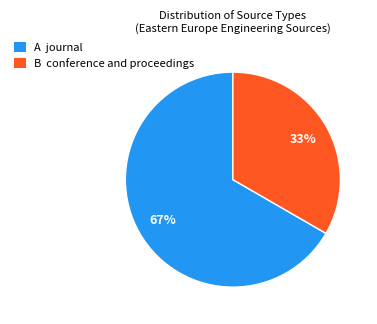

Is it true that B conference and proceedings is 26% of the pie?

False